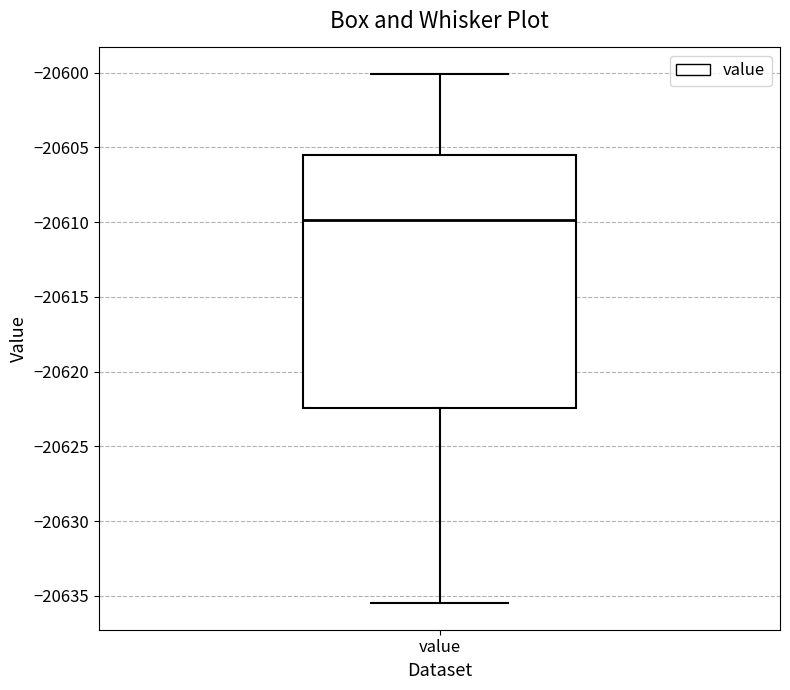

Read this box plot against the y-axis: the position of the median line, the range covered by the box, and the ends of both whiskers. The values are not printed on the chart, so give them approximately, as read against the axis.

median -20610.0, box -20622.5 to -20605.5, whiskers -20635.5 to -20600.0